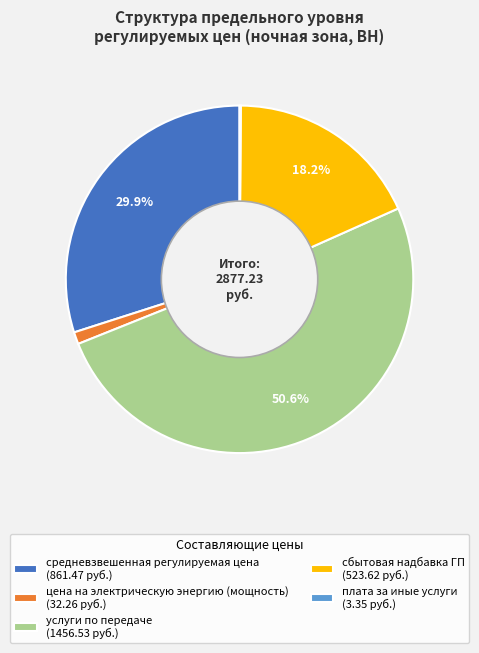

The средневзвешенная регулируемая цена slice represents 45% of the pie. True or false?

False